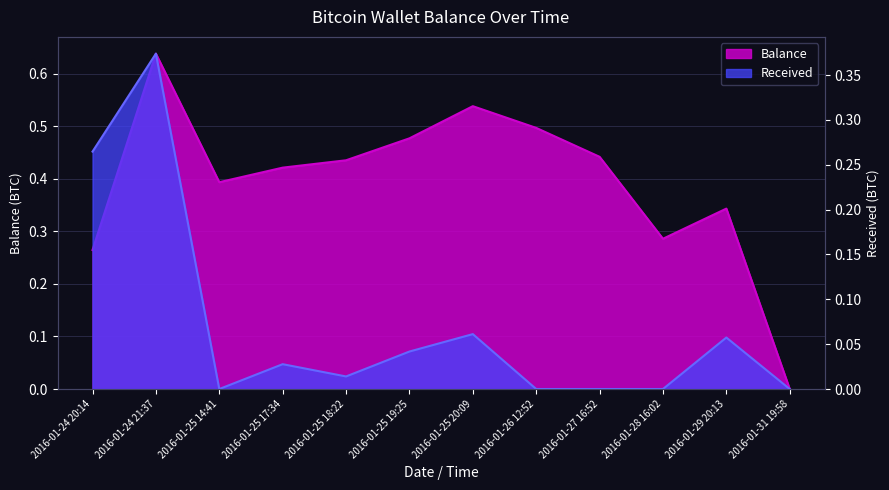

Which series has the largest total across all categories?

Balance